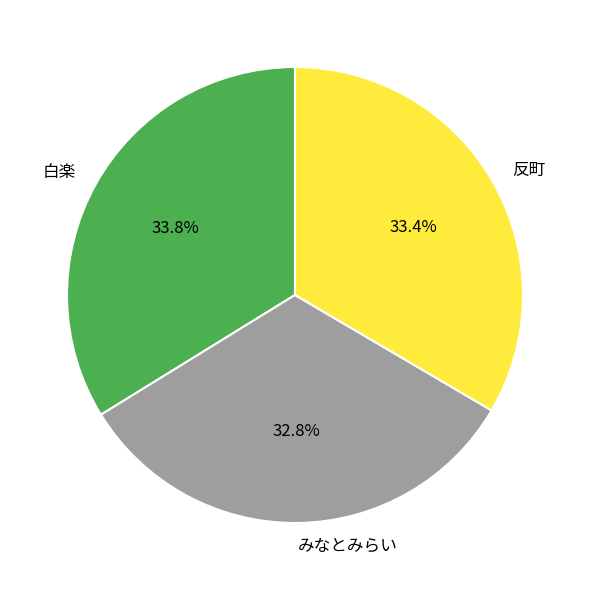

Which has a higher value, みなとみらい or 白楽?

白楽